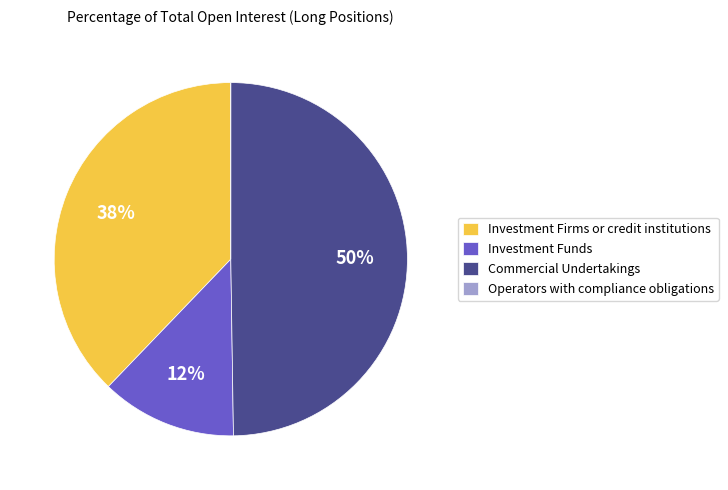

Approximately how many times larger is the value at Investment Funds compared to Investment Firms or credit institutions?

0.3